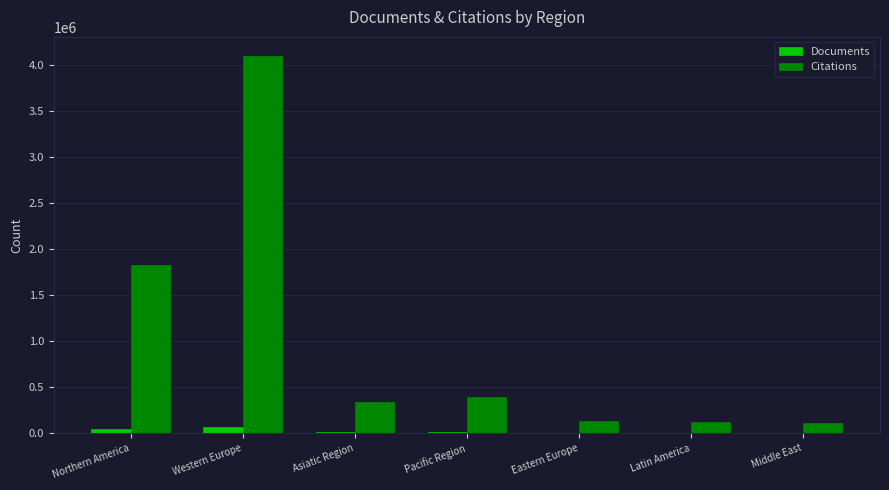

At which category is the sum across all series the highest?

Western Europe